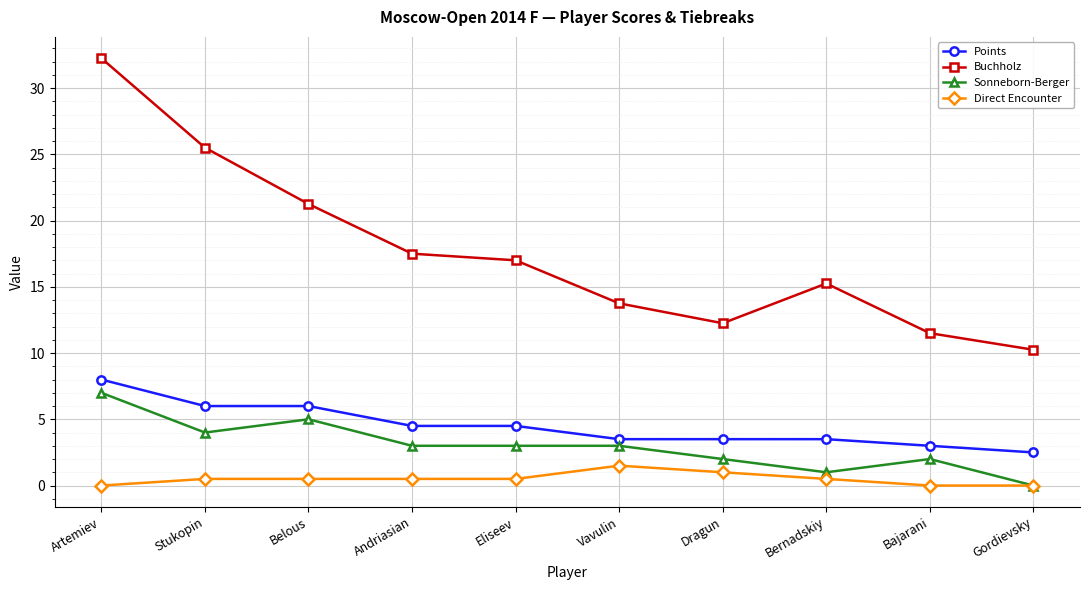

Where is the first local minimum for Sonneborn-Berger?

Stukopin